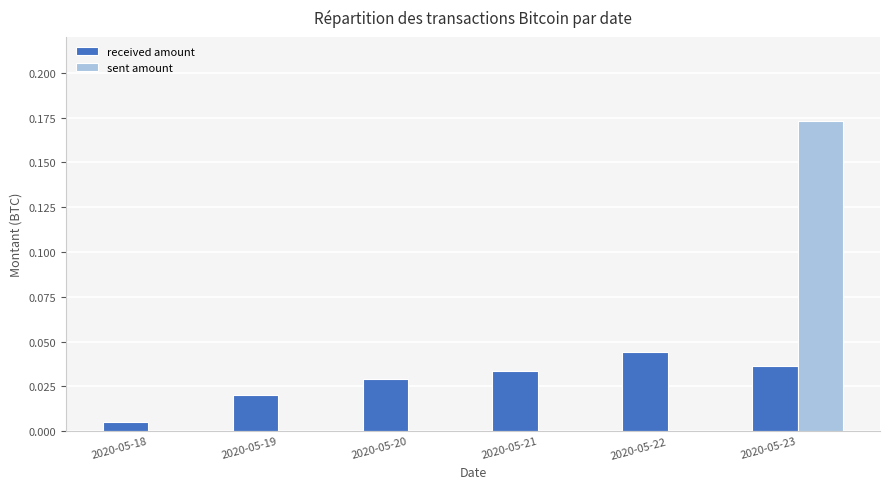

Is it true that sent amount equals 0.1 at 2020-05-19?

False